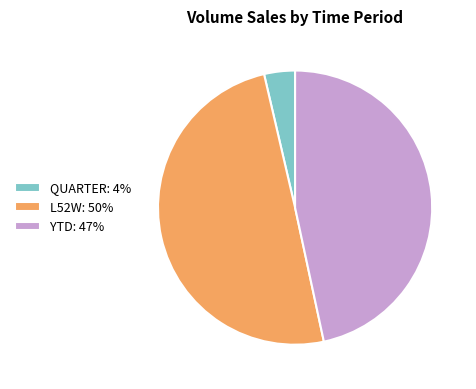

Count the number of slices in the pie.

3